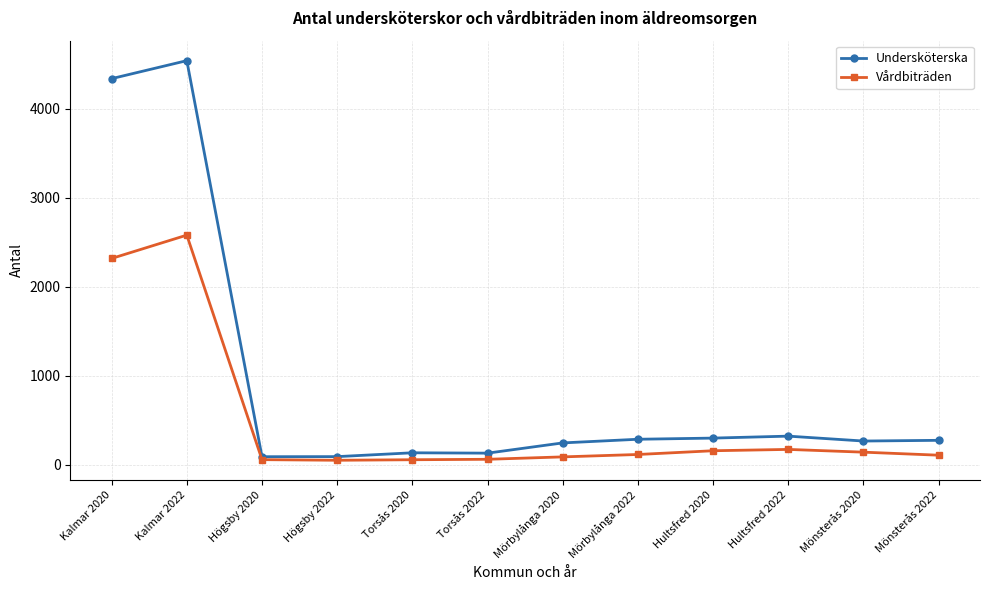

Is the value of Vårdbiträden at Mörbylånga 2020 greater than the value of Undersköterska at Kalmar 2022?

No